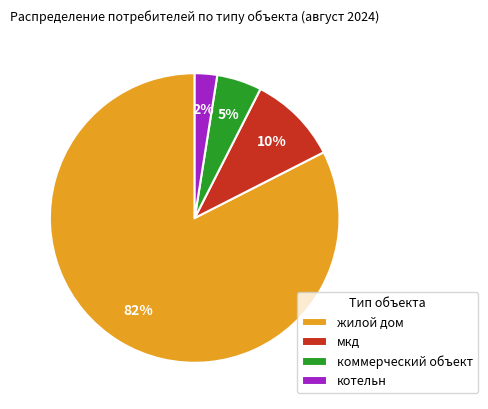

Which category has the smallest portion of the pie?

котельн